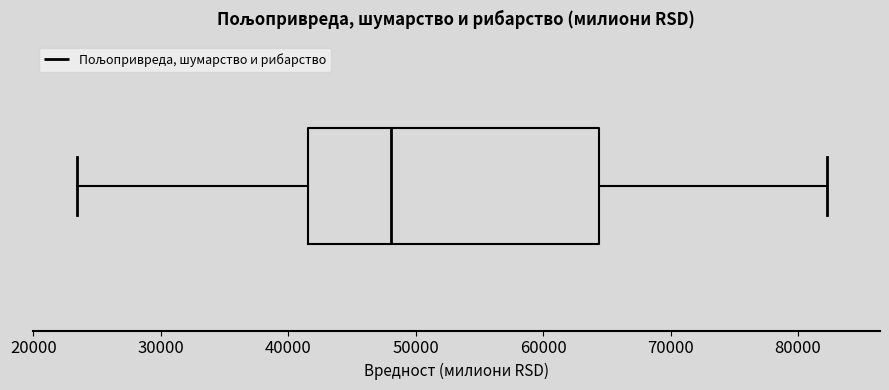

Transcribe this box plot: give where the median line is, the range the box spans, and where the two whiskers end, as read against the x-axis. The values are not printed on the chart, so give them approximately, as read against the axis.

median 48000, box 42000 to 64000, whiskers 23000 to 82000